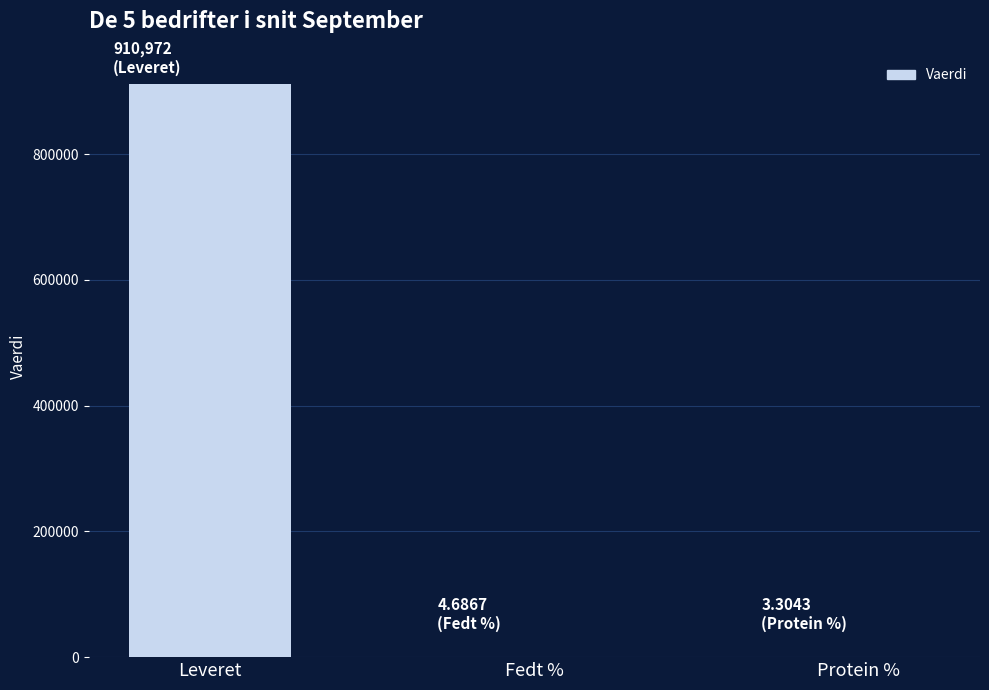

What is the sum of all values?

910980.0